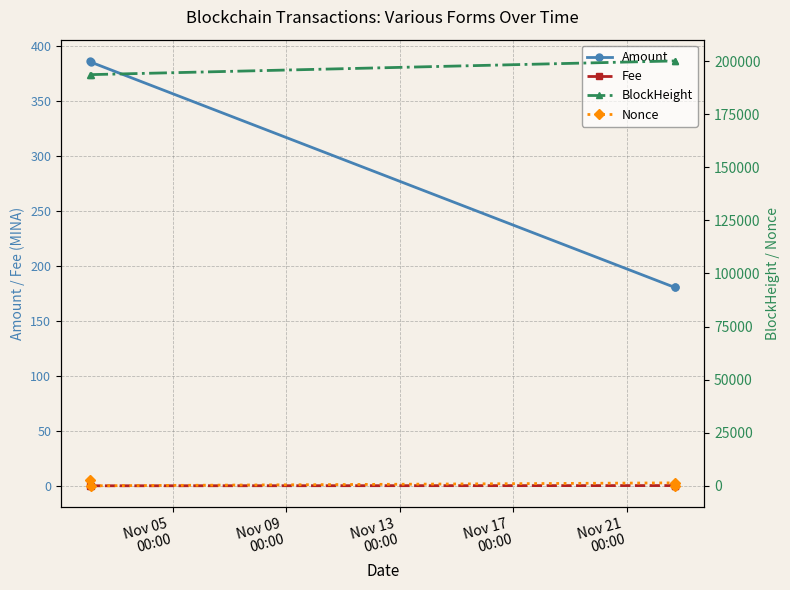

What is the difference between the maximum and minimum values in the BlockHeight series?

6469.0